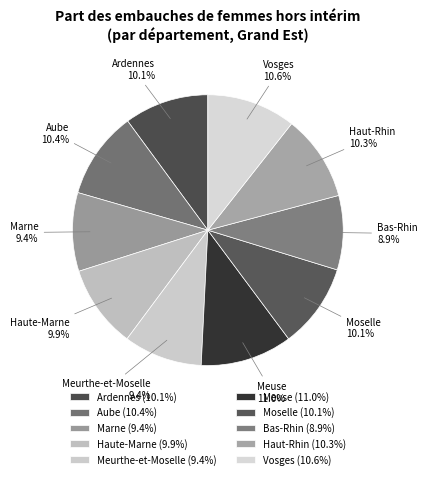

How many segments does this pie chart have?

10